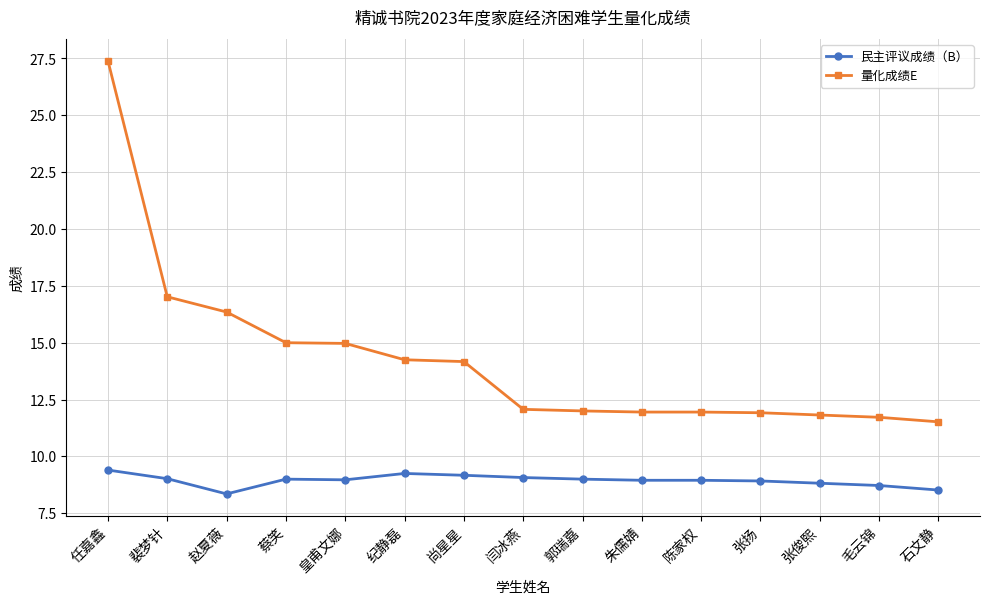

What is the average value of the 民主评议成绩（B） series?

8.9